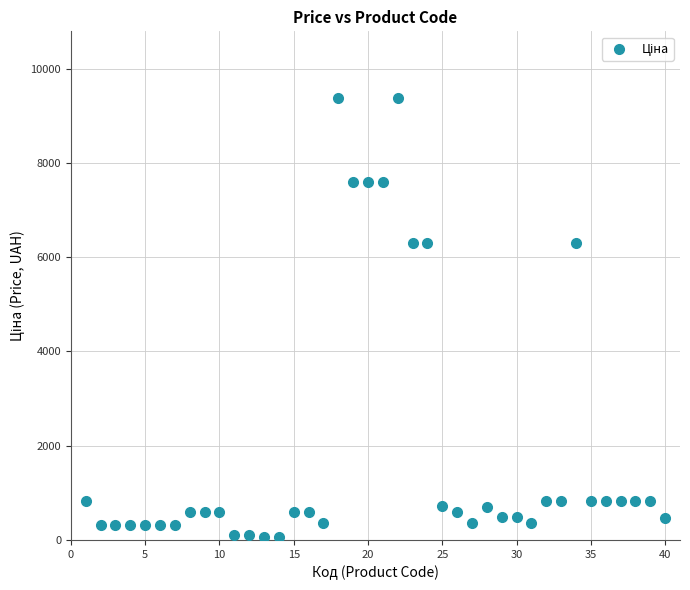

What is the range of Y values (max minus min)?

9326.9